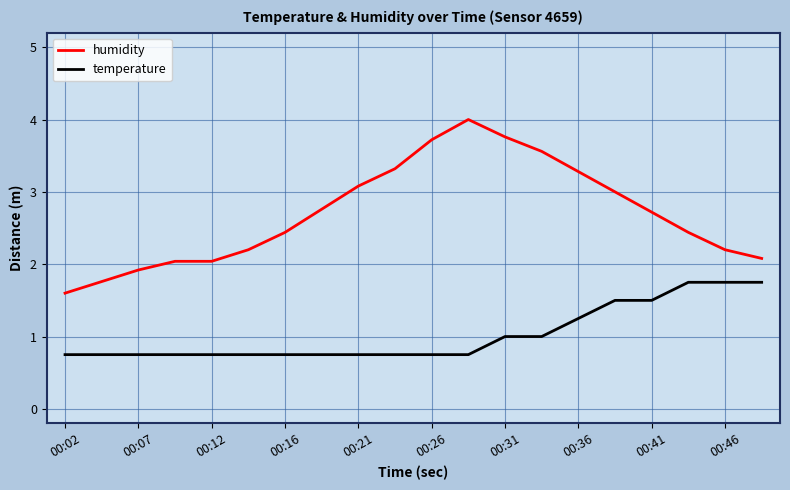

True or false: humidity has more than 2 interior local peaks.

False